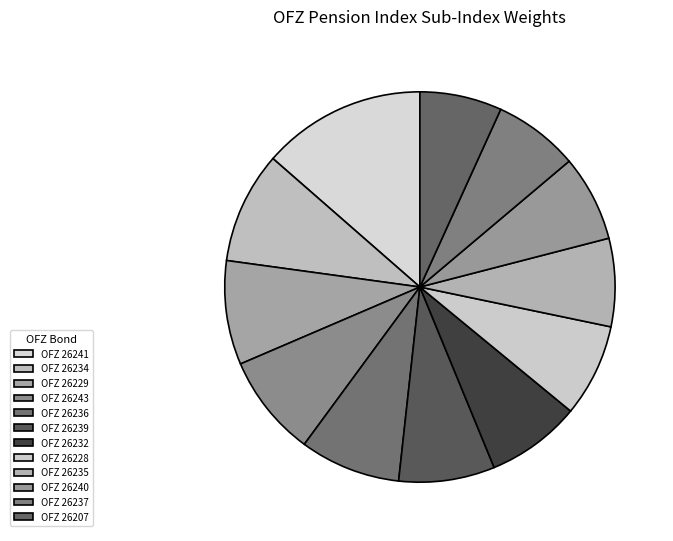

How many slices are in this pie chart?

12